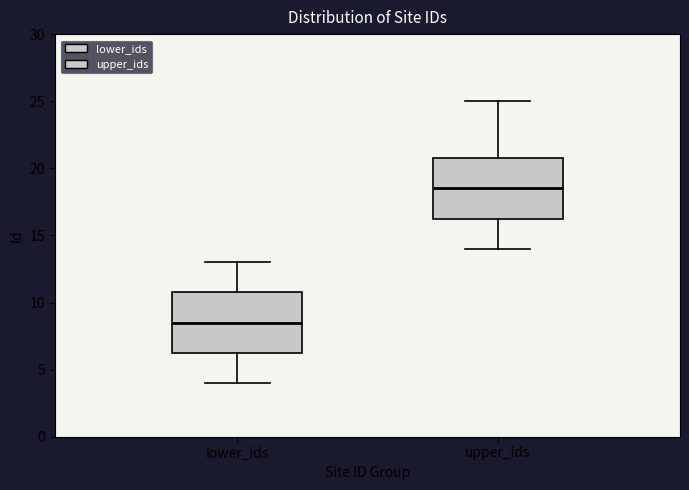

Which box has the lowest median line?

lower_ids